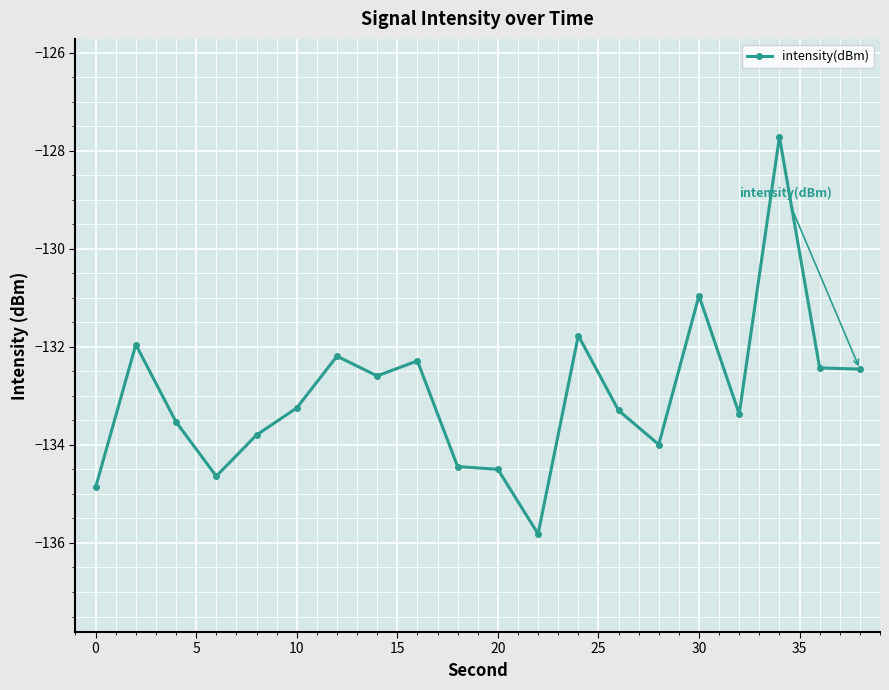

What is the average value?

-133.0